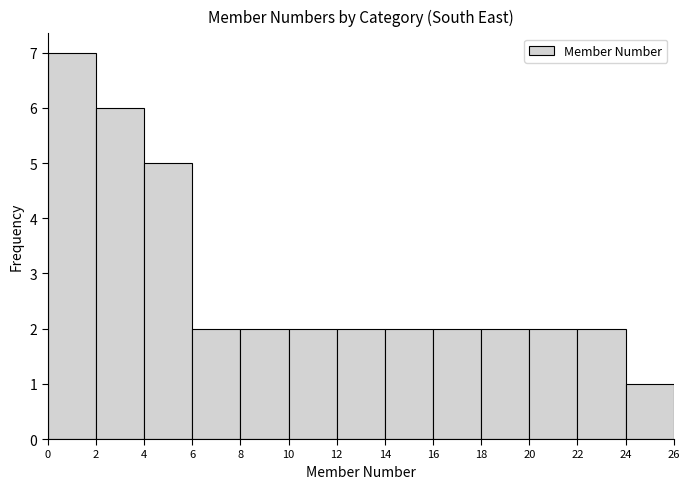

Reading left to right, list all the values displayed in this chart.

0=7	2=6	4=5	6=2	8=2	10=2	12=2	14=2	16=2	18=2	20=2	22=2	24=1